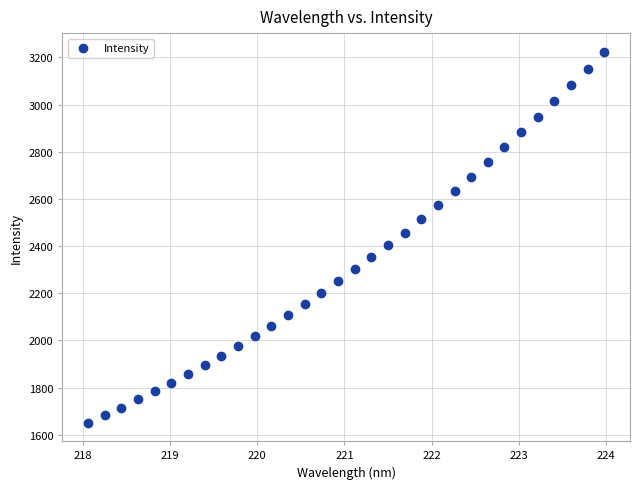

What is the range of Y values (max minus min)?

1573.3